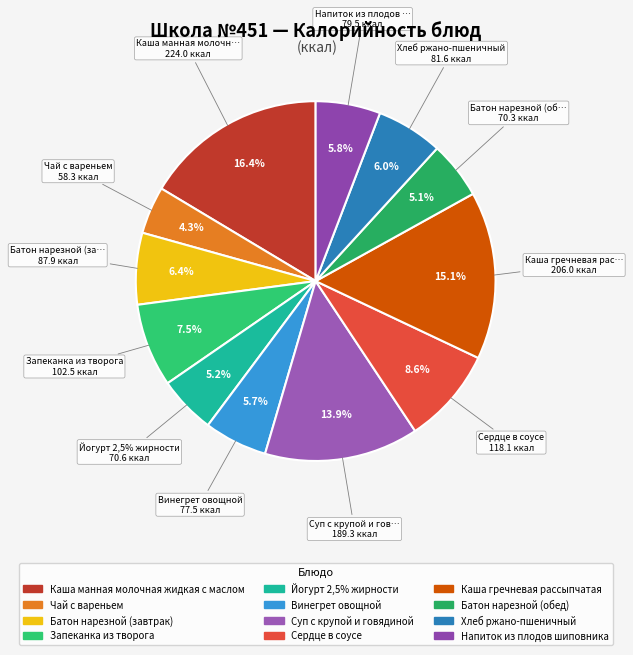

To the nearest percent, what percentage of the pie is Йогурт 2,5% жирности?

5%